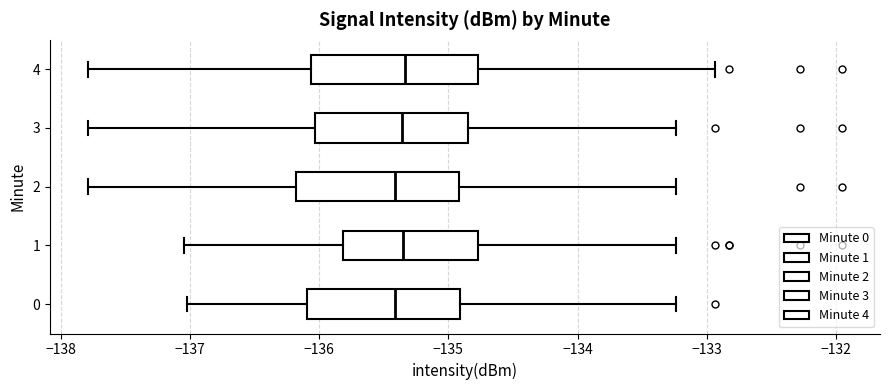

Where does the median line of the box at y = 4 sit on the x-axis? The values are not printed on the chart, so give them approximately, as read against the axis.

-135.3